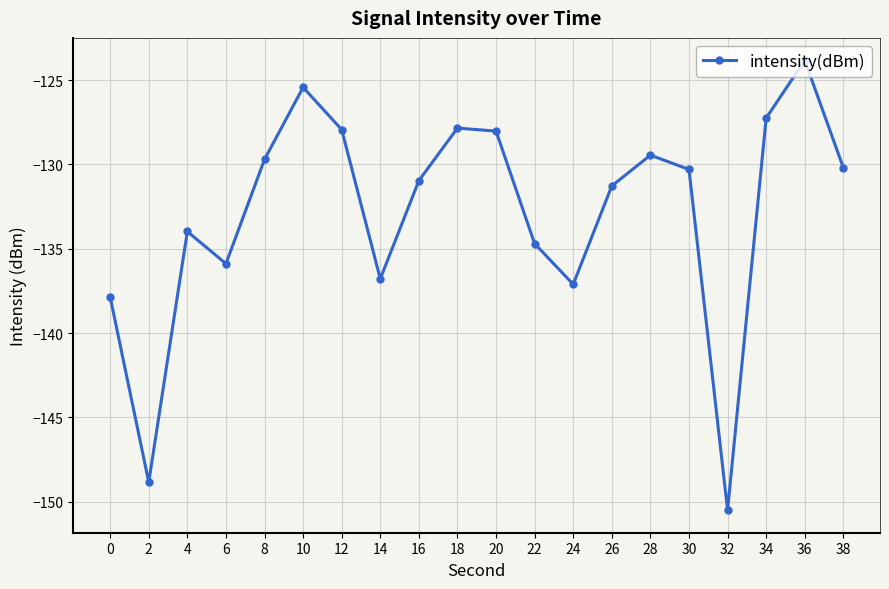

What is the difference between the maximum and minimum values?

26.7